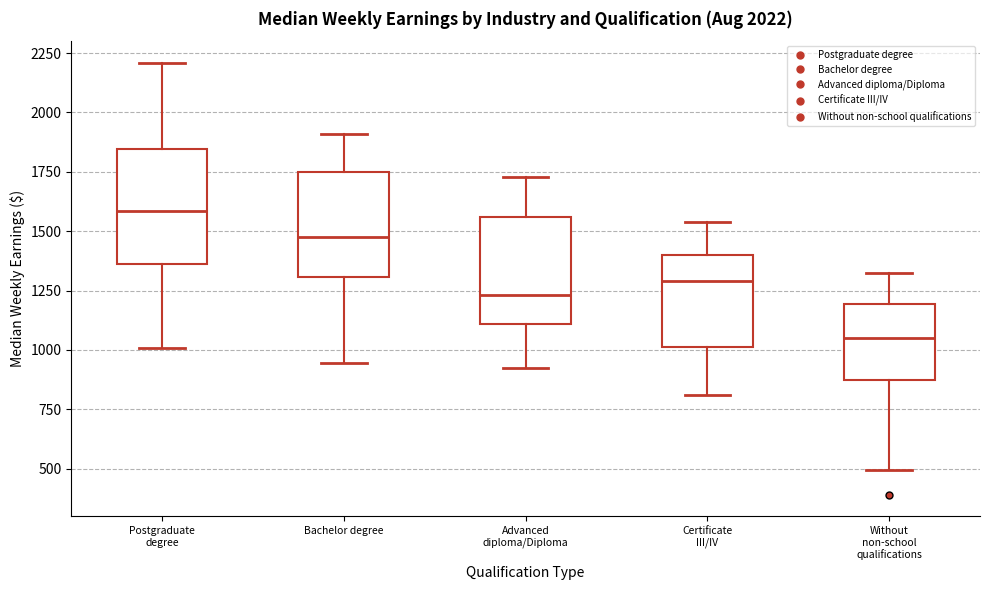

Which box has the highest median line?

Postgraduate degree